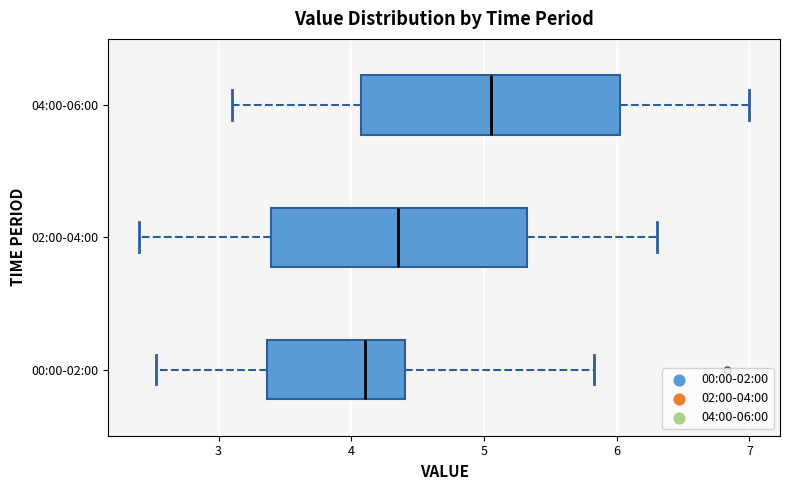

Where does the left whisker of the box for 04:00-06:00 end on the x-axis? The values are not printed on the chart, so give them approximately, as read against the axis.

3.1